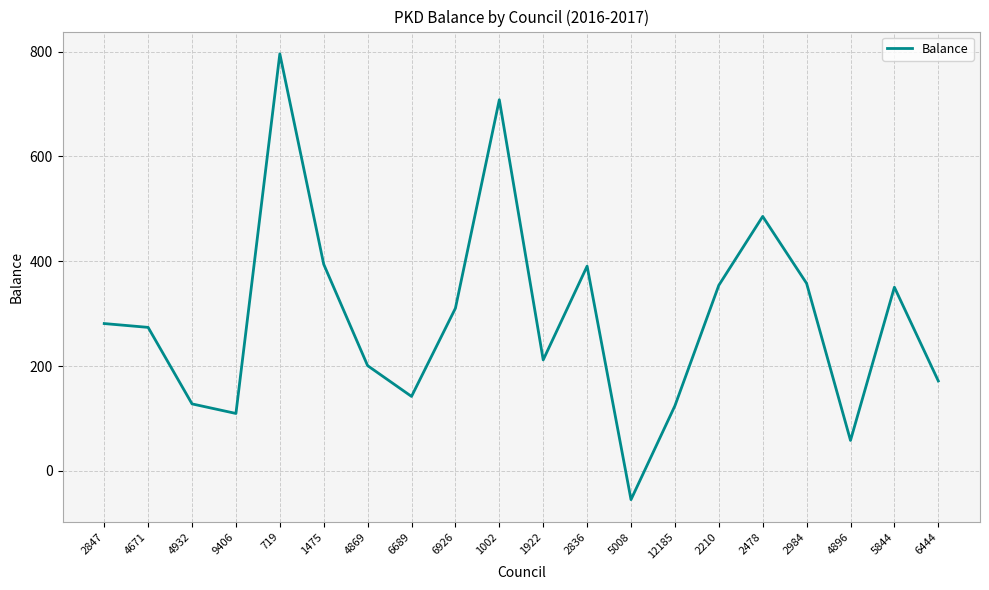

Which label corresponds to the smallest value in the chart?

5008